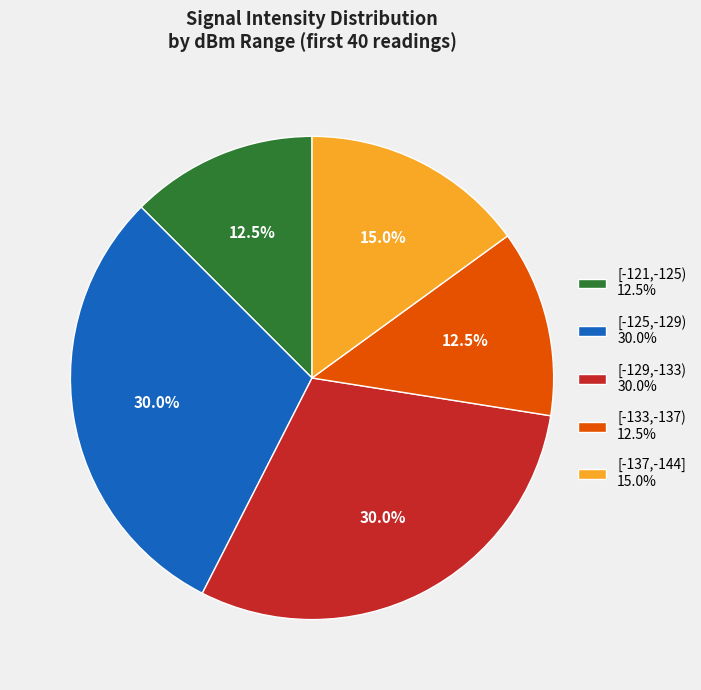

What is the ratio of the value at [-129,-133) 30.0% to the value at [-133,-137) 12.5%?

2.4